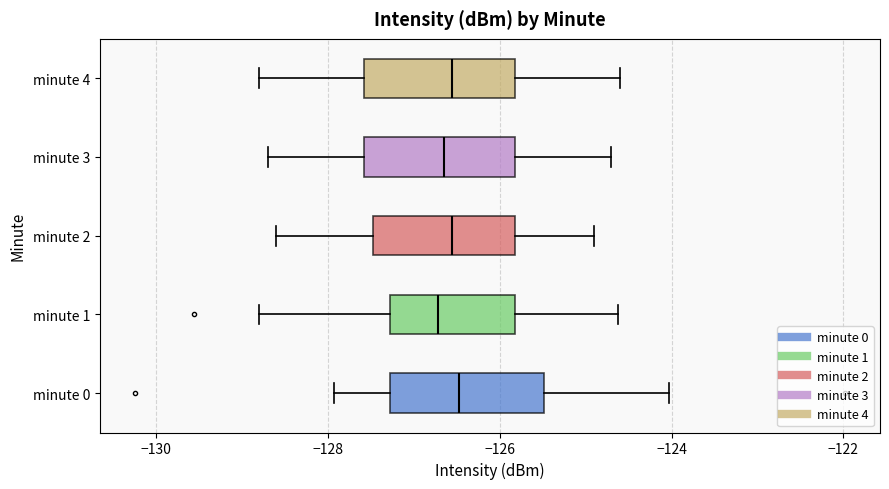

Where does the right whisker of the box for minute 3 end on the x-axis? The values are not printed on the chart, so give them approximately, as read against the axis.

-124.6